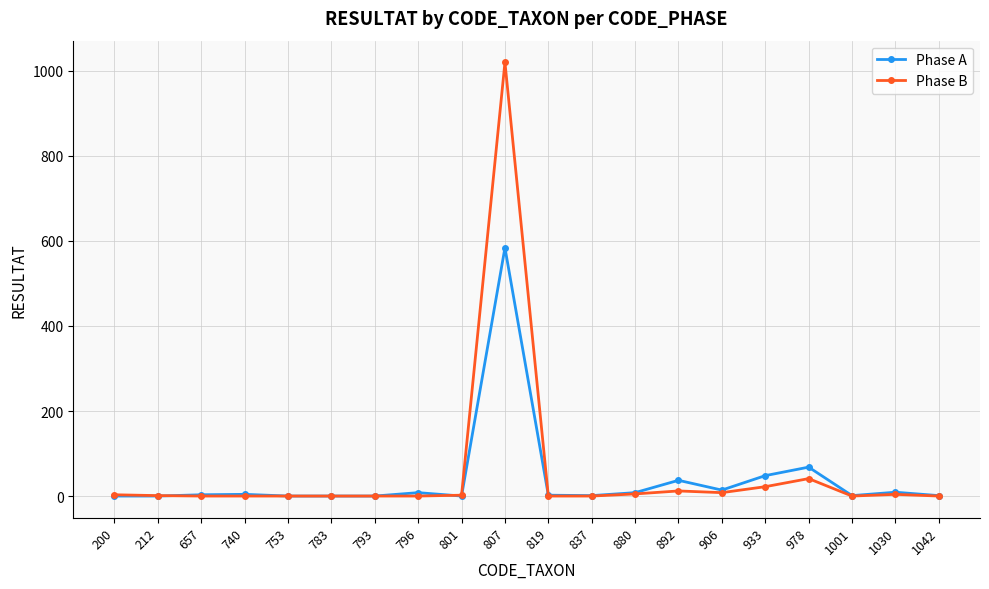

What are all the series names shown in the legend?

Phase A, Phase B